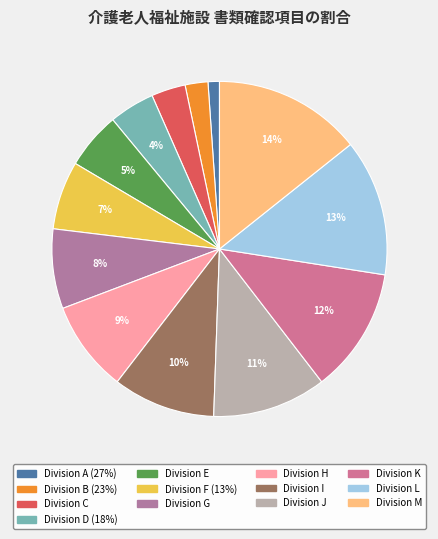

How many segments does this pie chart have?

13